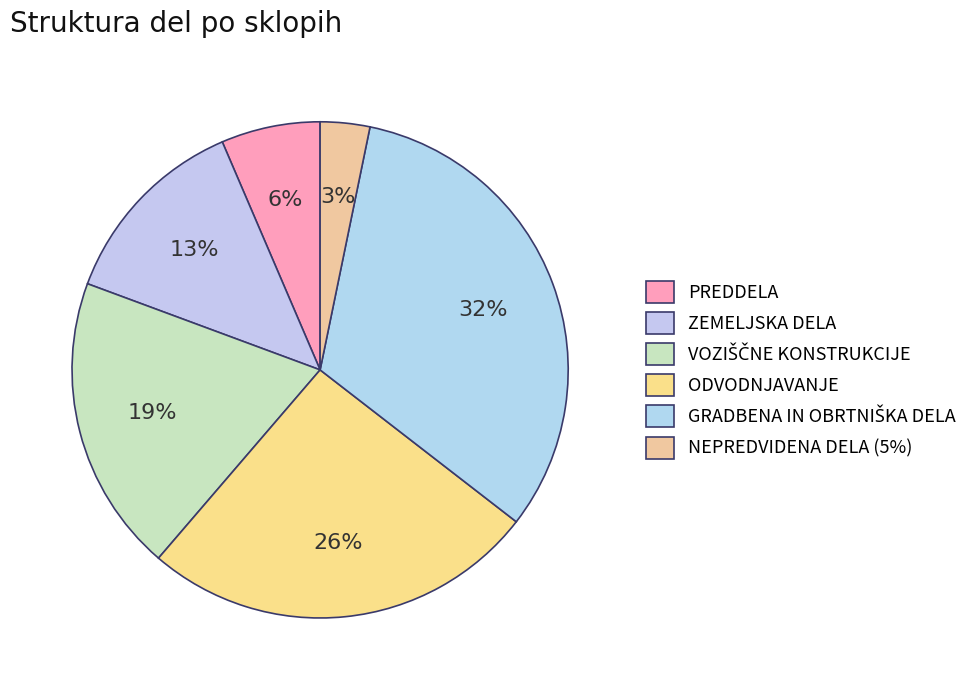

True or false: NEPREDVIDENA DELA (5%) accounts for 3% of the total.

True